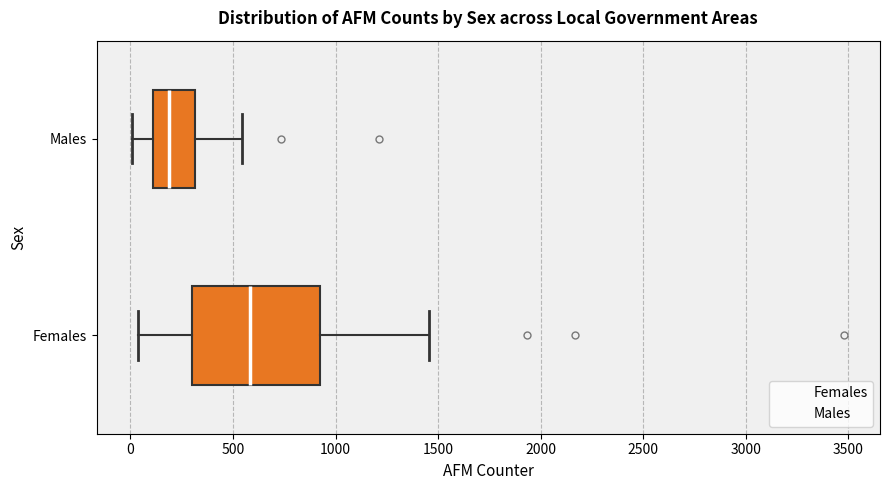

Reading bottom to top, read every box against the x-axis: the position of its median line, the range the box covers, and the ends of its whiskers. The values are not printed on the chart, so give them approximately, as read against the axis.

Females: median 600, box 300 to 900, whiskers 50 to 1450
Males: median 200, box 100 to 300, whiskers 0 to 550